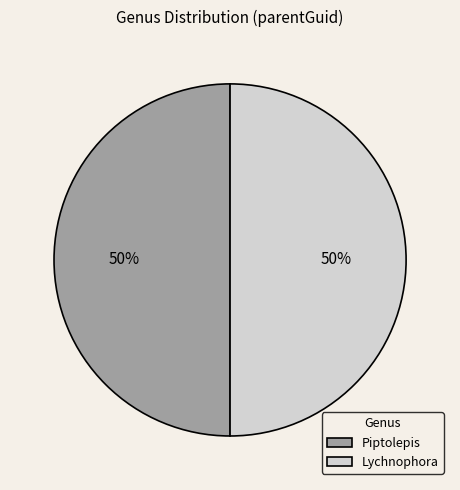

True or false: Piptolepis accounts for 50% of the total.

True